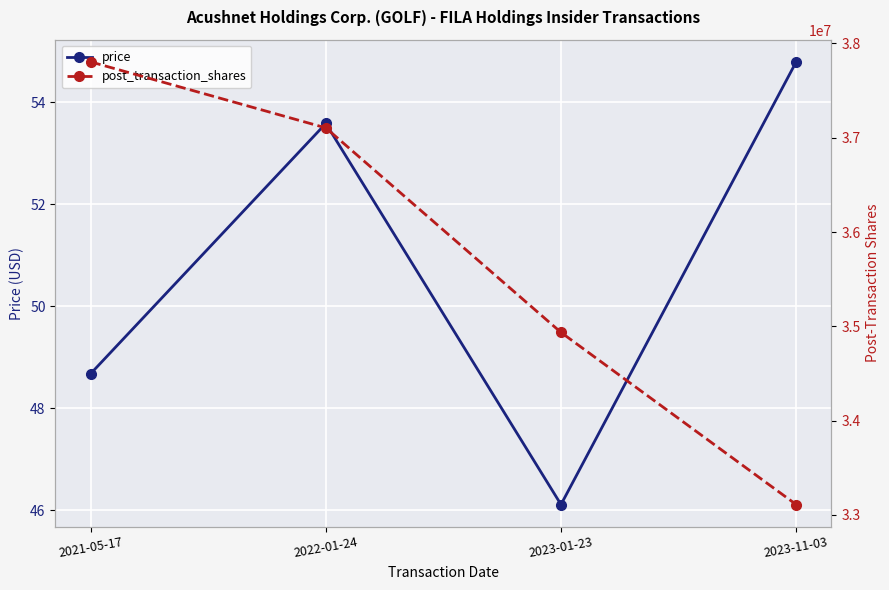

Is the value of post_transaction_shares at 2023-11-03 greater than the value of price at 2022-01-24?

Yes